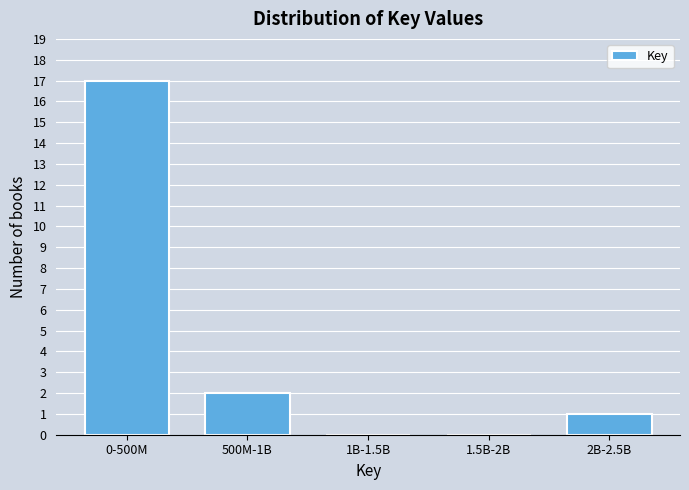

Reading left to right, extract all data points from this chart.

0-500M=17	500M-1B=2	1B-1.5B=0	1.5B-2B=0	2B-2.5B=1